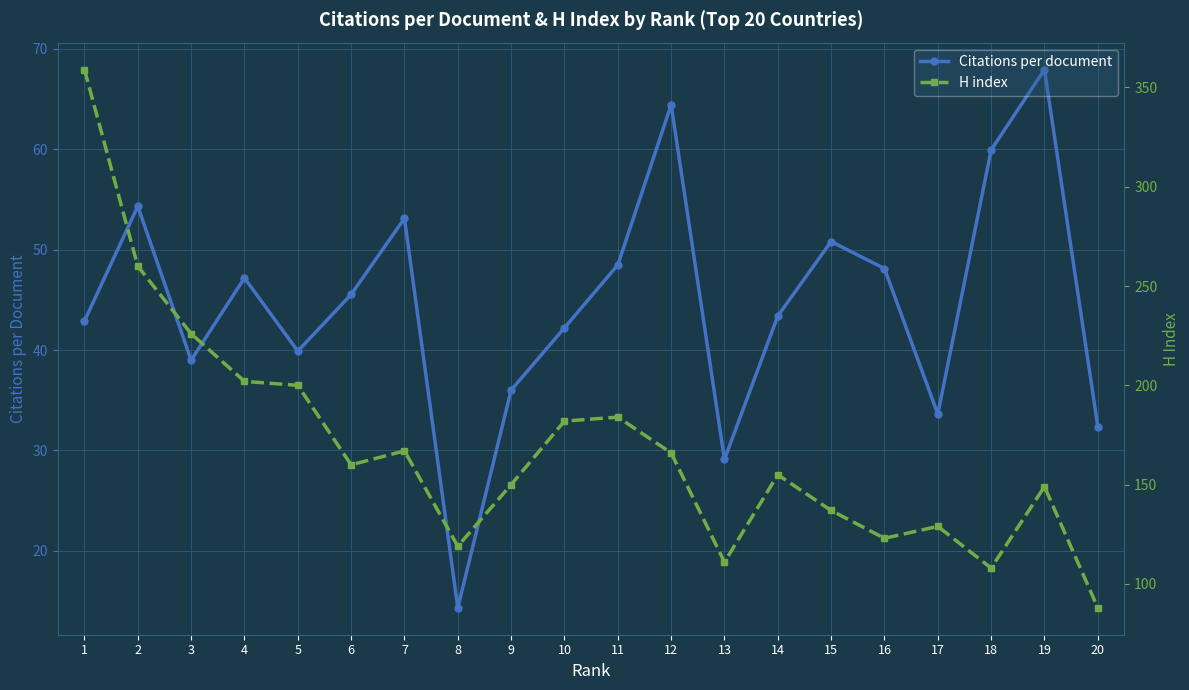

What is the sum of all Citations per document values?

892.6